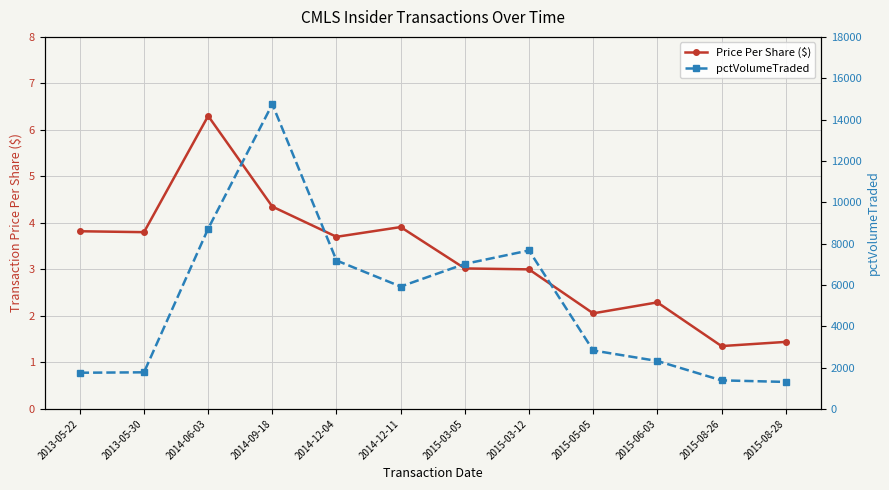

True or false: Price Per Share ($) has a value of 0.7 at 2015-06-03.

False